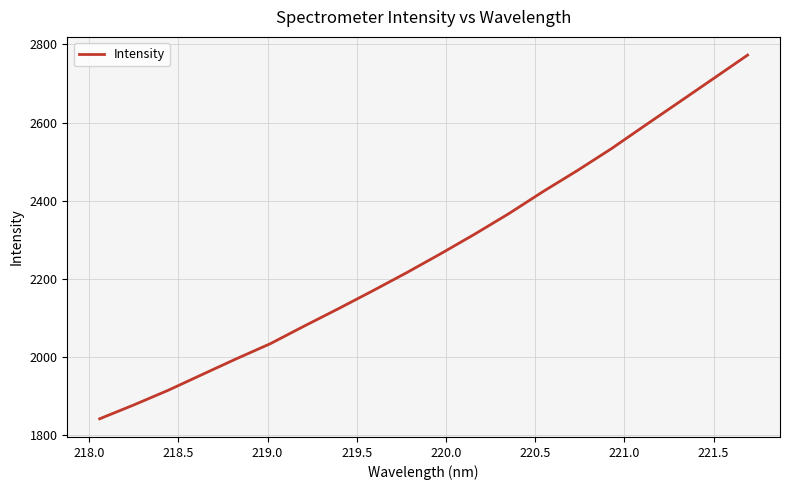

What is the minimum value shown in the chart?

1841.1